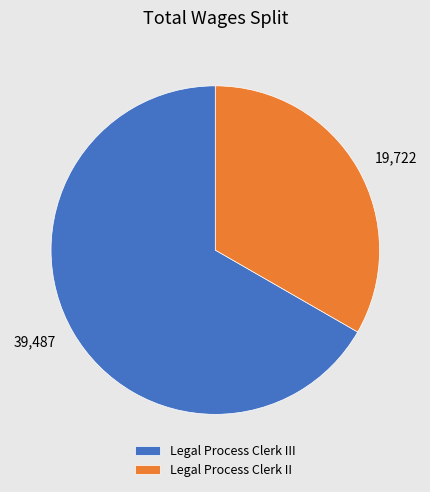

Approximately how many times larger is the value at Legal Process Clerk III compared to Legal Process Clerk II?

2.0